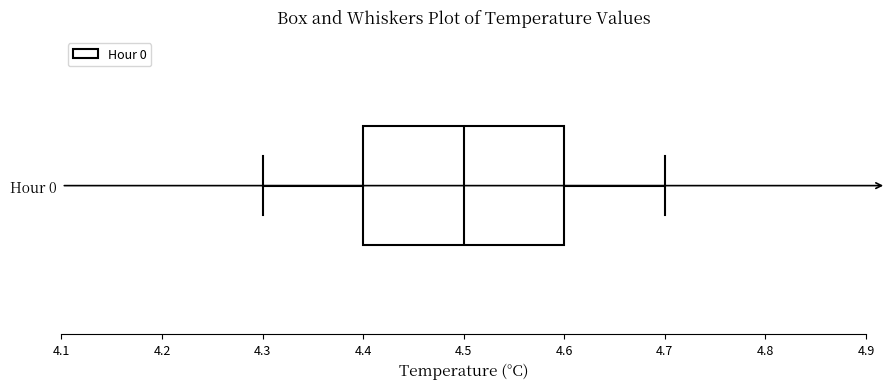

Read this box plot against the x-axis: the position of the median line, the range covered by the box, and the ends of both whiskers. The values are not printed on the chart, so give them approximately, as read against the axis.

median 4.5, box 4.4 to 4.6, whiskers 4.3 to 4.7